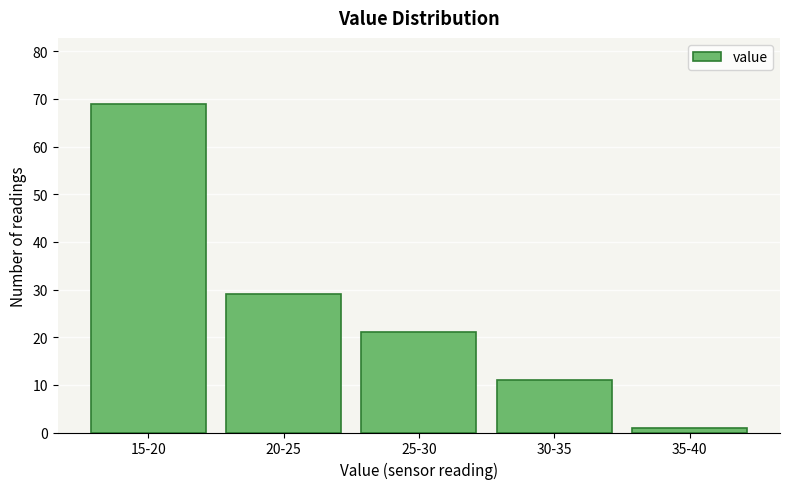

Reading left to right, what are all the values shown in this chart?

69	29	21	11	1